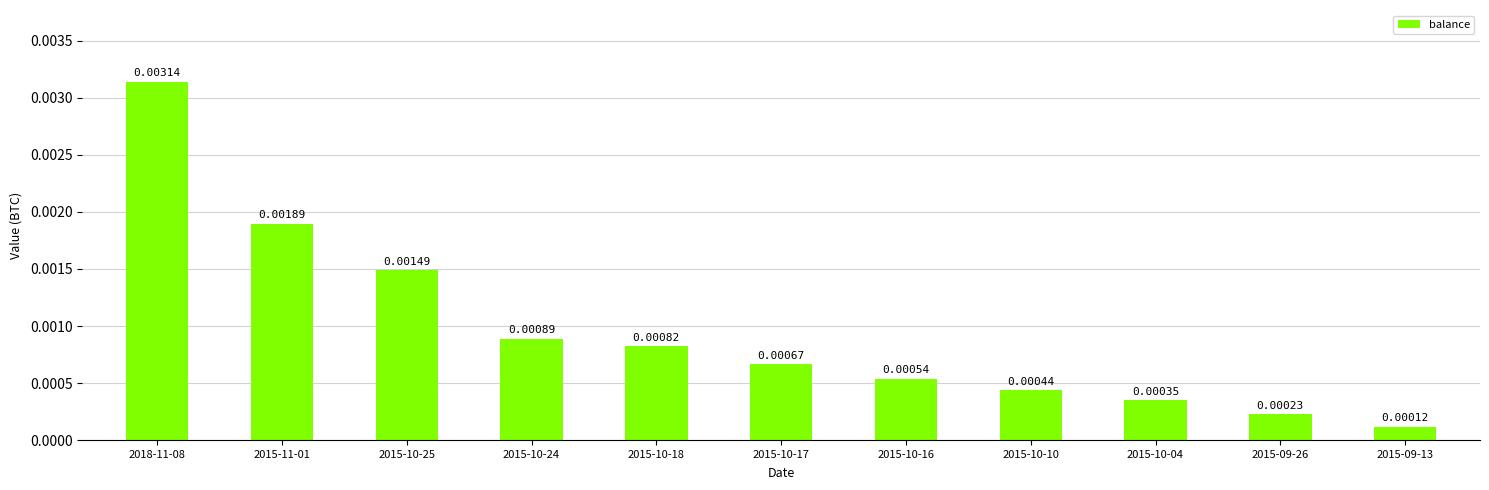

Rank the categories by value from highest to lowest.

2018-11-08, 2015-11-01, 2015-10-25, 2015-10-24, 2015-10-18, 2015-10-17, 2015-10-16, 2015-10-10, 2015-10-04, 2015-09-26, 2015-09-13